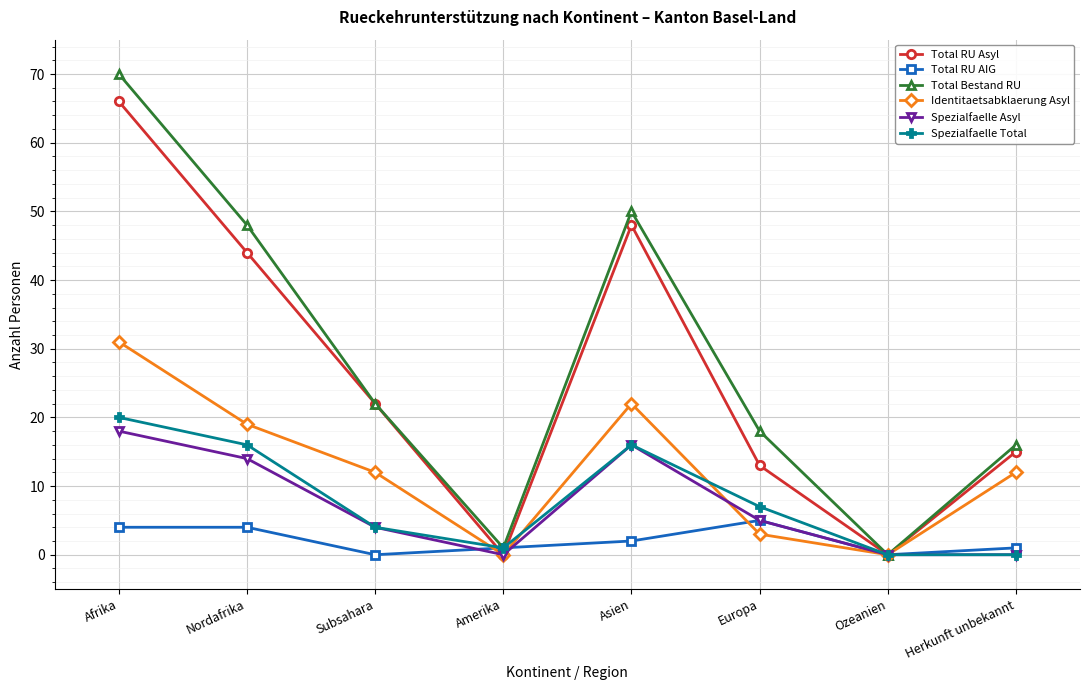

Reading left to right, transcribe all the data shown in this chart.

Total RU Asyl: 66	44	22	0	48	13	0	15
Total RU AIG: 4	4	0	1	2	5	0	1
Total Bestand RU: 70	48	22	1	50	18	0	16
Identitaetsabklaerung Asyl: 31	19	12	0	22	3	0	12
Spezialfaelle Asyl: 18	14	4	0	16	5	0	0
Spezialfaelle Total: 20	16	4	1	16	7	0	0